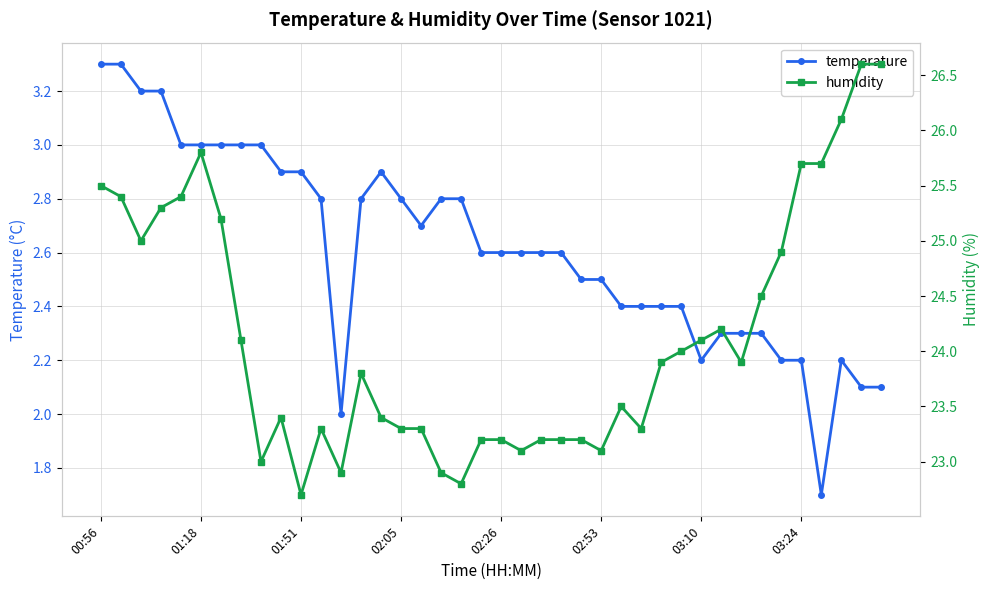

What is the sum of all temperature values?

104.6